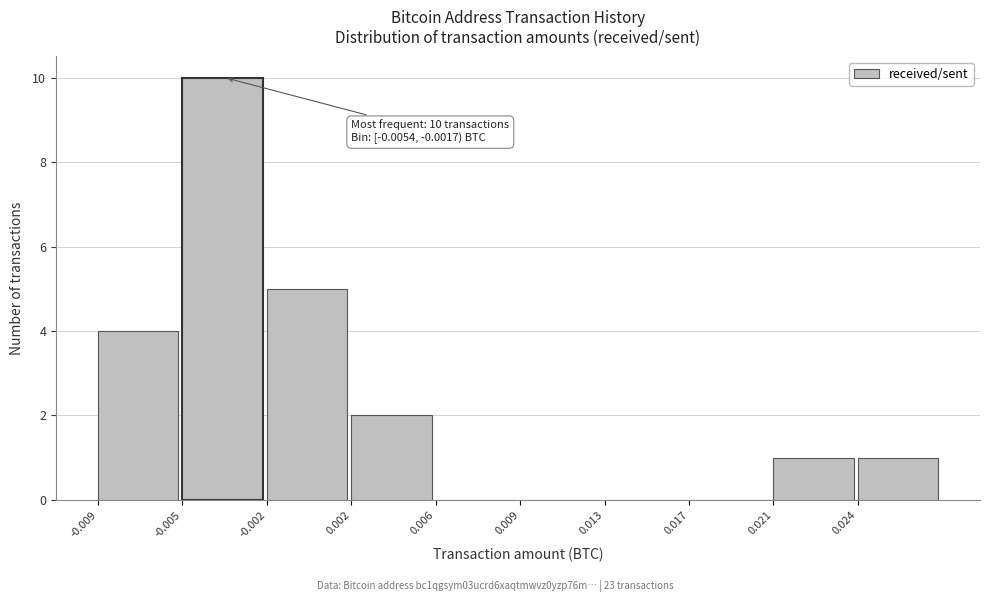

Reading left to right, list all the values displayed in this chart.

-0.009=4	-0.005=10	-0.002=5	0.002=2	0.006=0	0.009=0	0.013=0	0.017=0	0.021=1	0.024=1